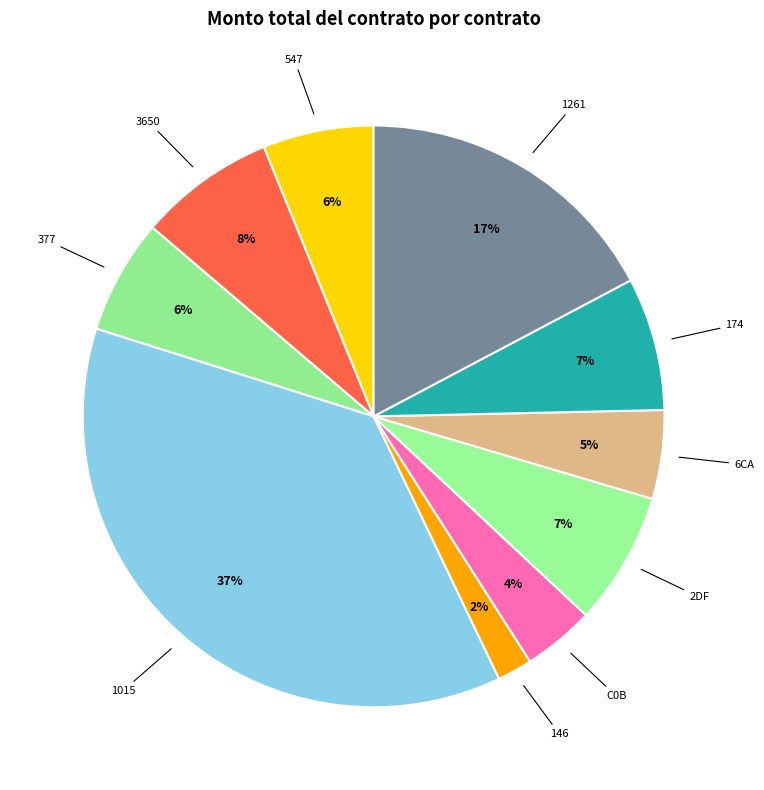

Is the sum of 3650 and 547 greater than half?

No